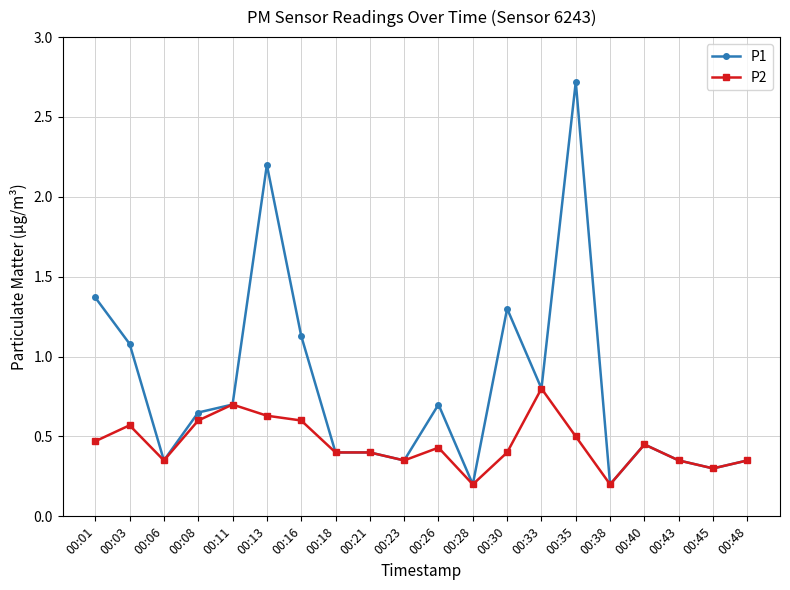

Which series has the largest total across all categories?

P1